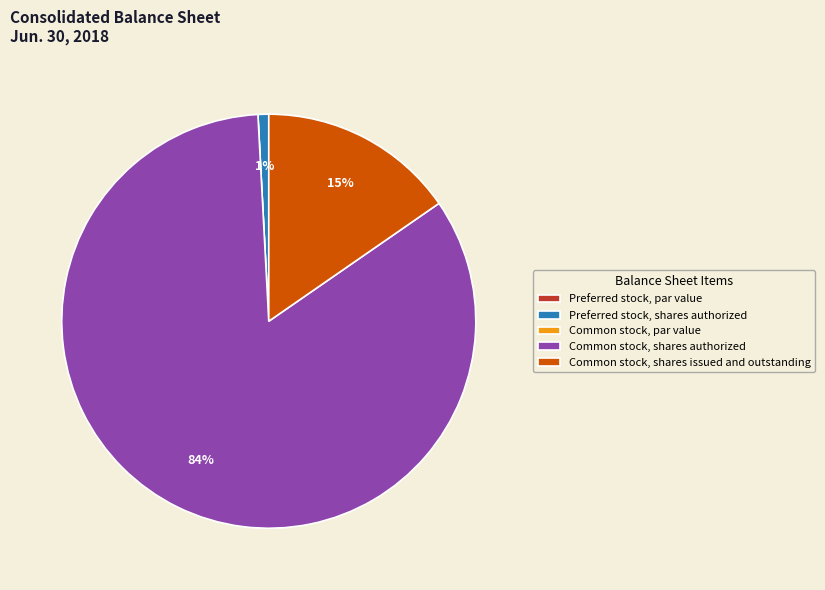

True or false: Preferred stock, shares authorized accounts for 1% of the total.

True